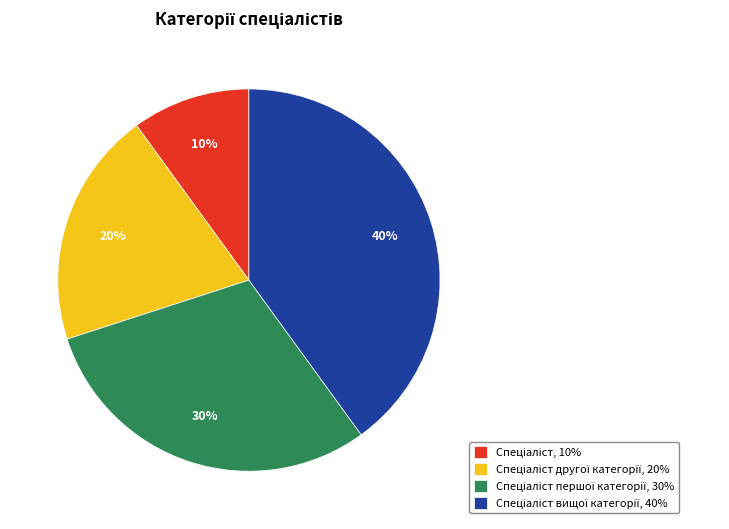

Does any single category account for the majority?

No